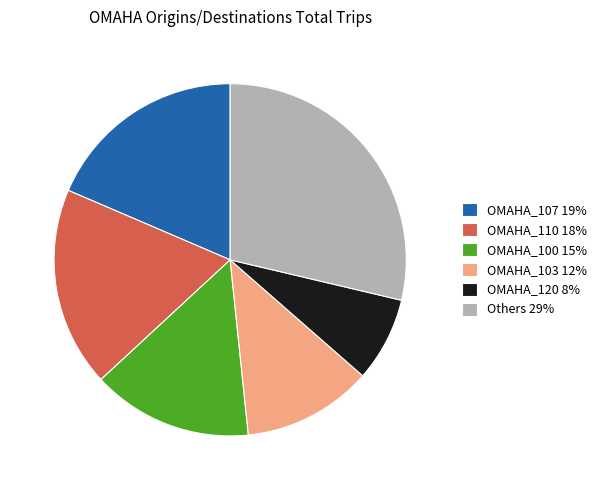

Do OMAHA_107 19% and Others 29% together represent more than half of the pie?

No